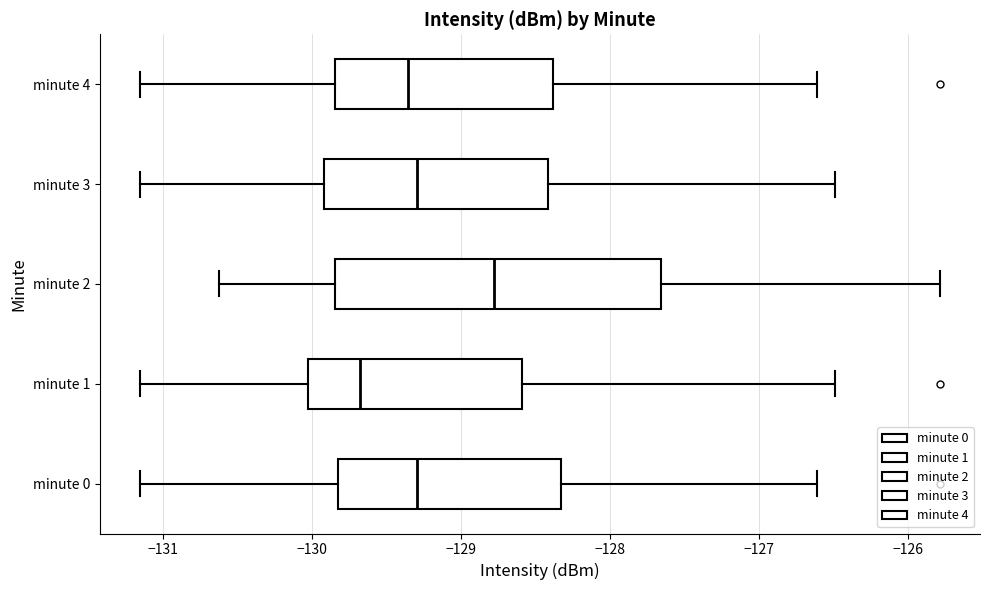

Which box has the furthest to the right median line?

minute 2